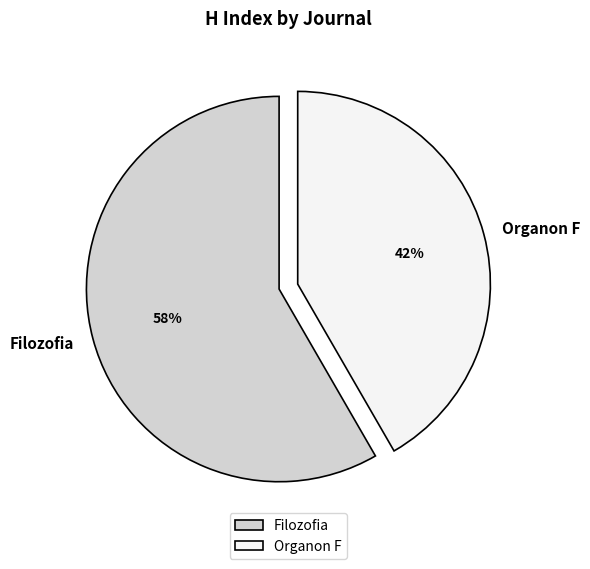

Is it true that Filozofia is 58% of the pie?

True